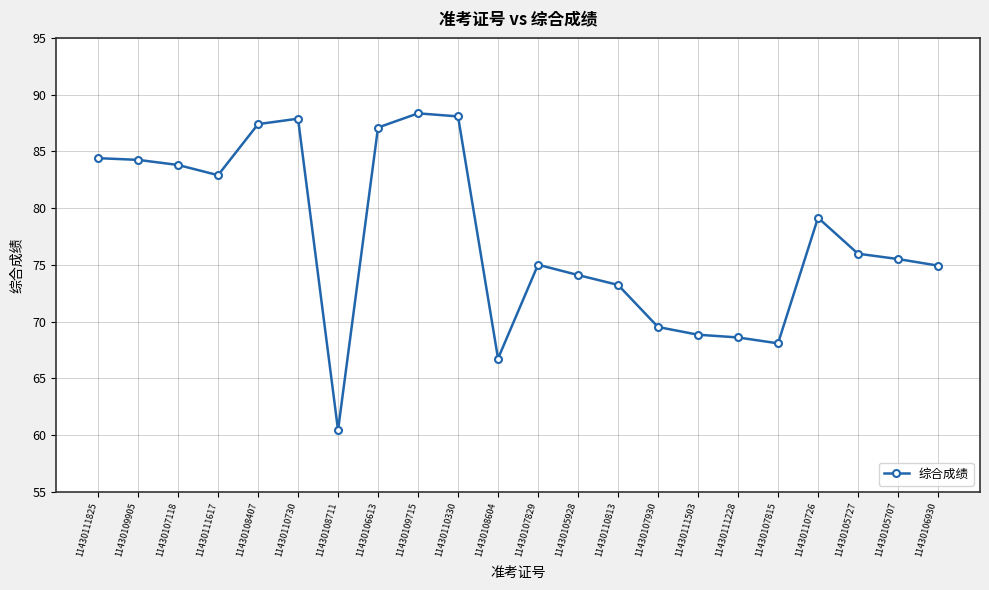

What is the smallest value displayed?

60.4